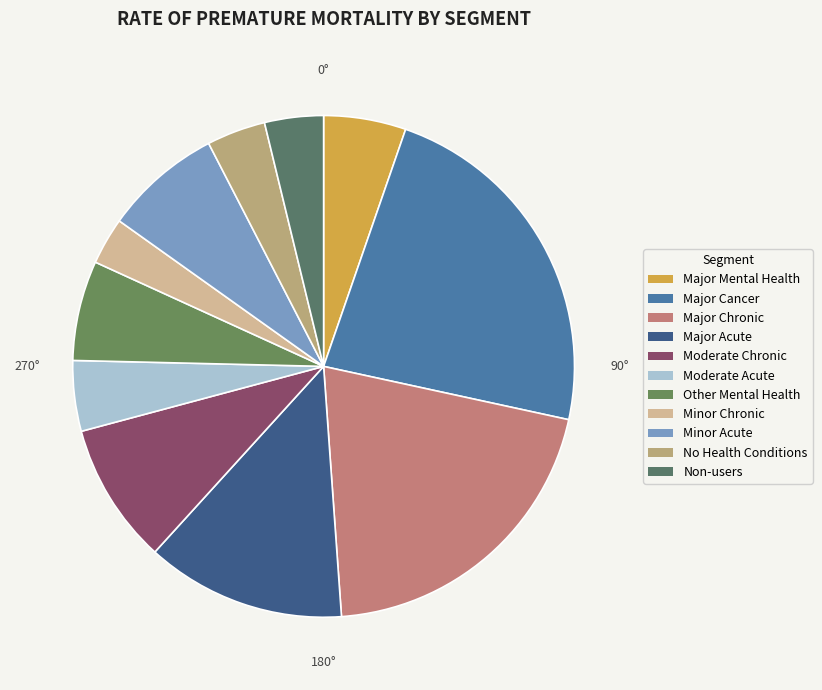

Count the number of slices in the pie.

11